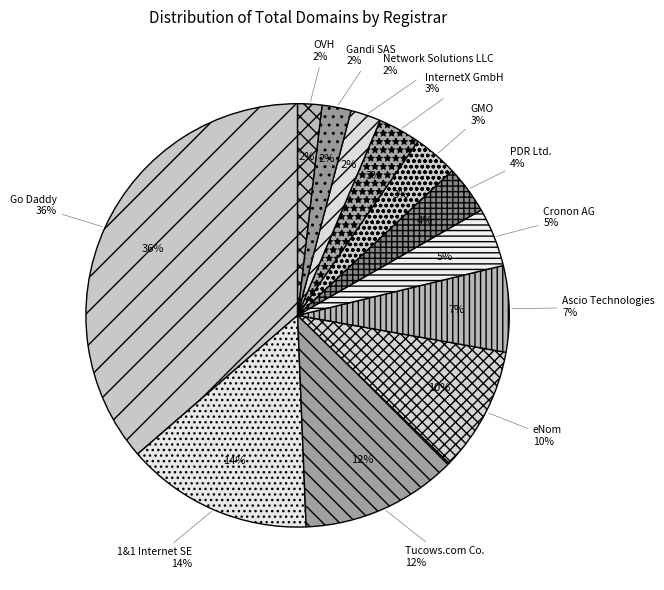

Rank the categories by value from lowest to highest.

OVH, Gandi SAS, Network Solutions LLC, InternetX GmbH, GMO, PDR Ltd., Cronon AG, Ascio Technologies, eNom, Inc., Tucows.com Co., 1&1 Internet SE, Go Daddy, LLC